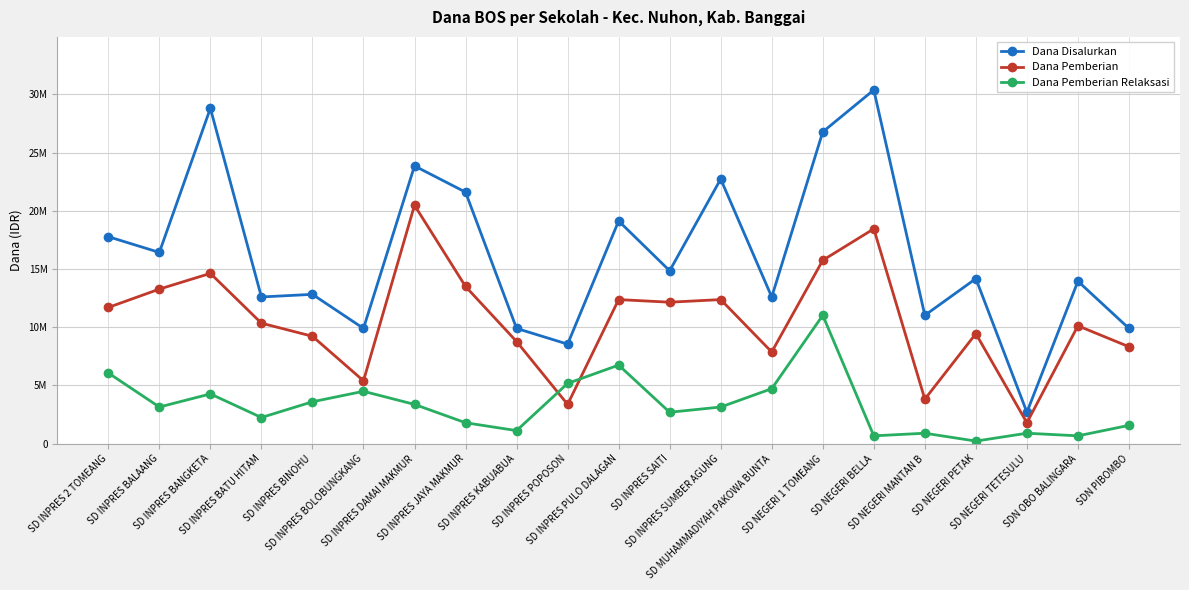

True or false: Dana Pemberian has more than 2 interior local peaks.

True